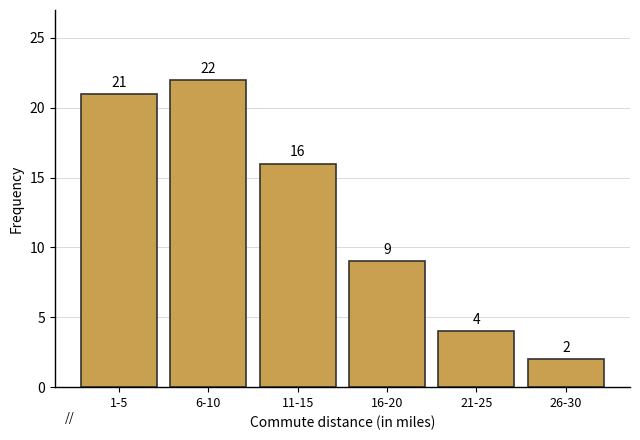

Reading left to right, transcribe all the data shown in this chart.

1-5=21	6-10=22	11-15=16	16-20=9	21-25=4	26-30=2